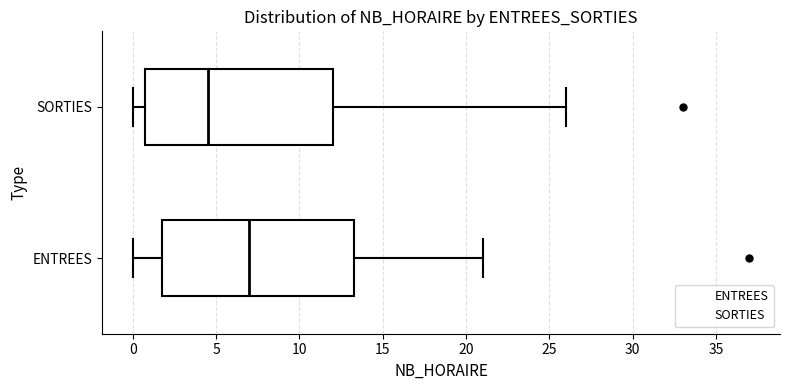

Which box has the furthest to the left median line?

SORTIES